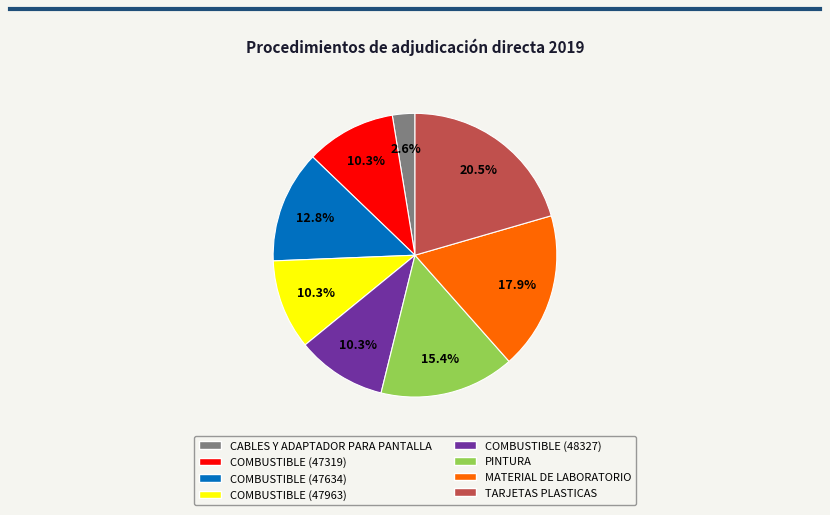

What is the largest slice in the pie chart?

TARJETAS PLASTICAS